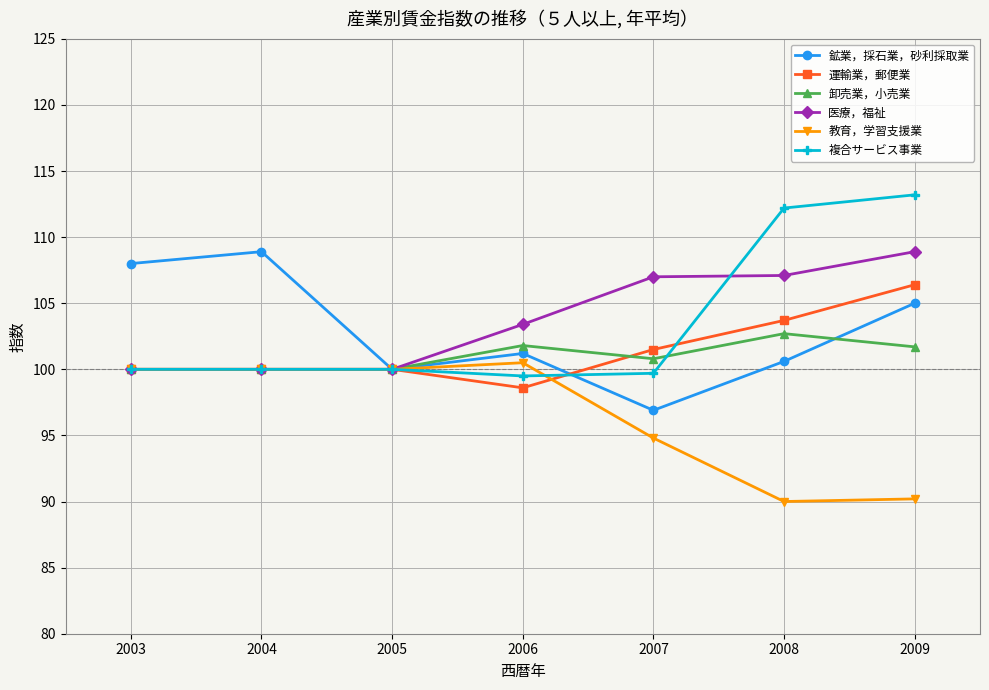

Count the number of categories in the chart.

7